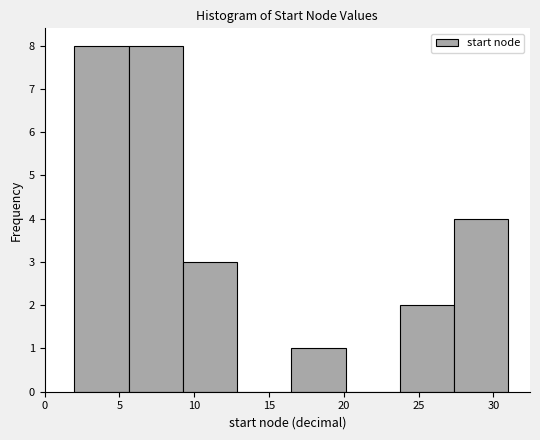

Reading left to right, list every bar in this chart as the range it spans on the x-axis followed by its height. Neither the bar edges nor the heights are printed on the chart, so give them approximately, as read against the axes.

2.0 to 5.5: 8
5.5 to 9.5: 8
9.5 to 13.0: 3
13.0 to 16.5: 0
16.5 to 20.0: 1
20.0 to 24.0: 0
24.0 to 27.5: 2
27.5 to 31.0: 4